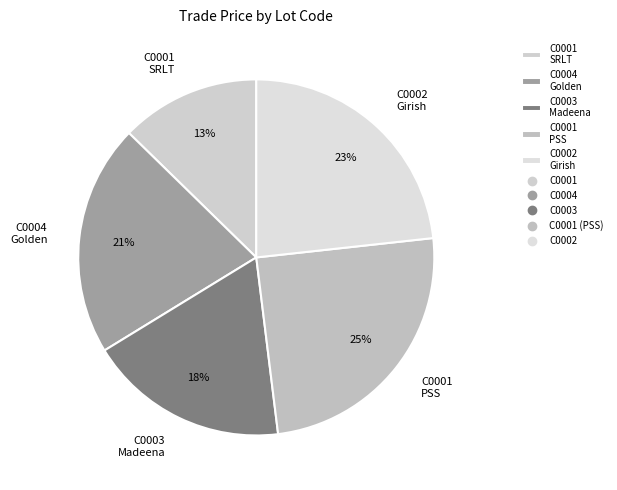

What is the ratio of the value at C0001 PSS to the value at C0003 Madeena?

1.4